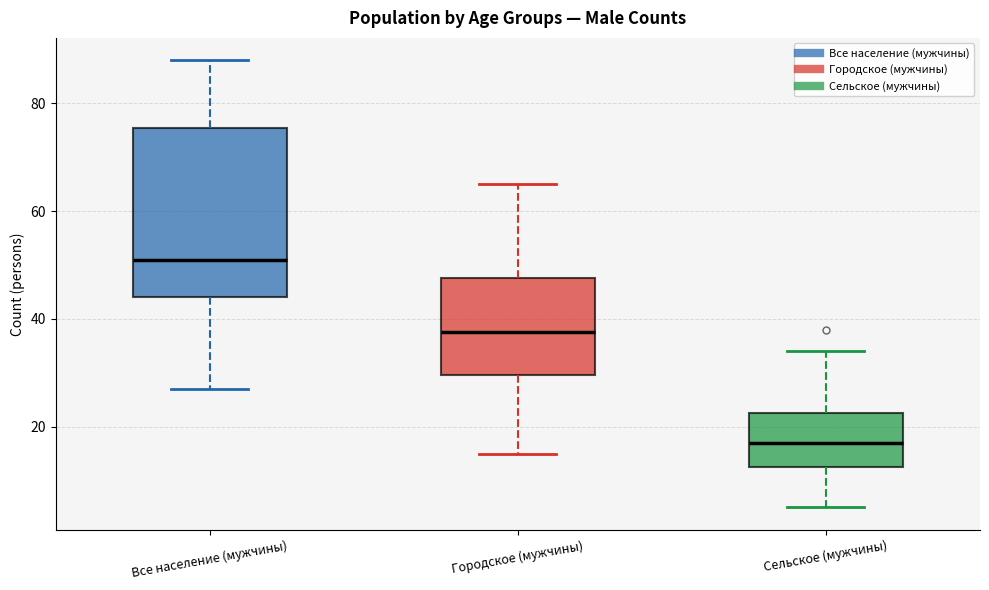

Reading left to right, transcribe this box plot: for each box, give where its median line is, the range the box spans, and where its two whiskers end, as read against the y-axis. The values are not printed on the chart, so give them approximately, as read against the axis.

Все население (мужчины): median 52, box 44 to 76, whiskers 28 to 88
Городское (мужчины): median 38, box 30 to 48, whiskers 16 to 66
Сельское (мужчины): median 18, box 12 to 22, whiskers 6 to 34